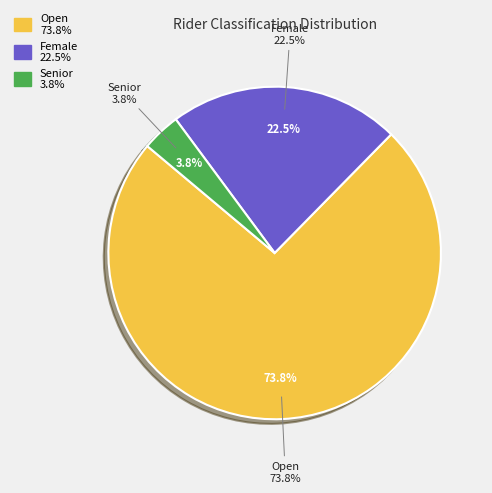

Which category has the biggest portion of the pie?

Open